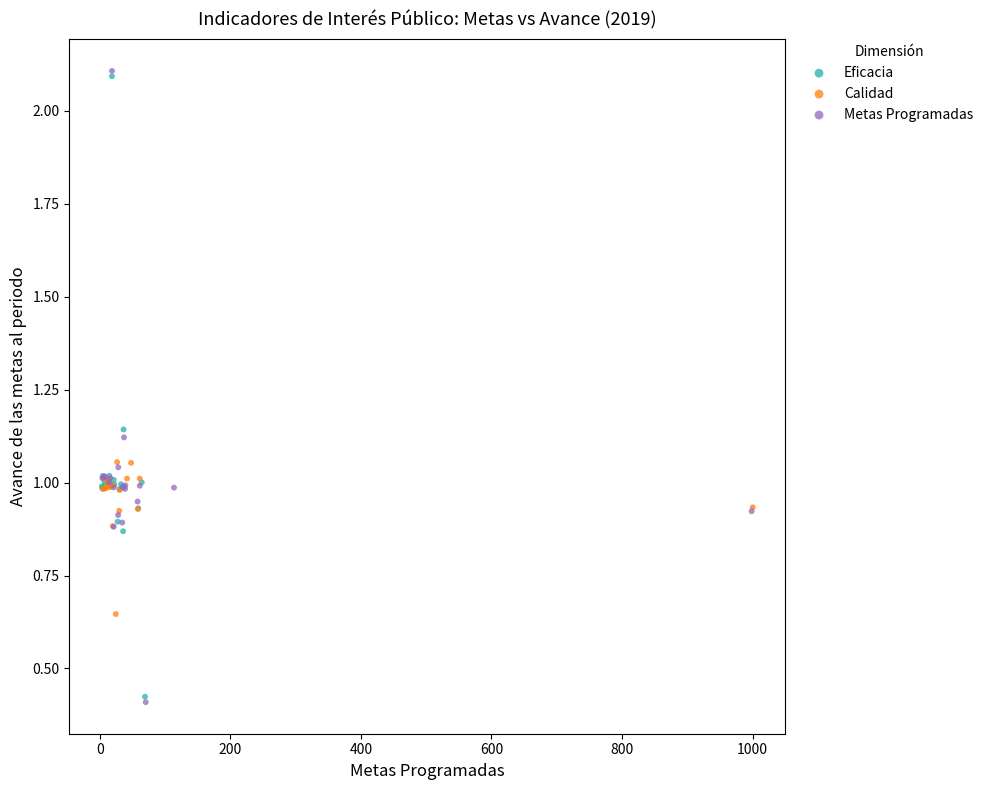

What are all the series names shown in the legend?

Eficacia, Calidad, Metas Programadas